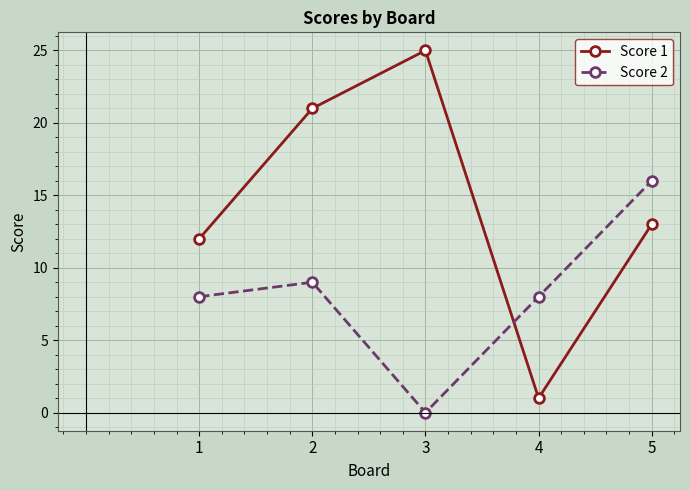

How many interior local valleys does the Score 2 series have?

1